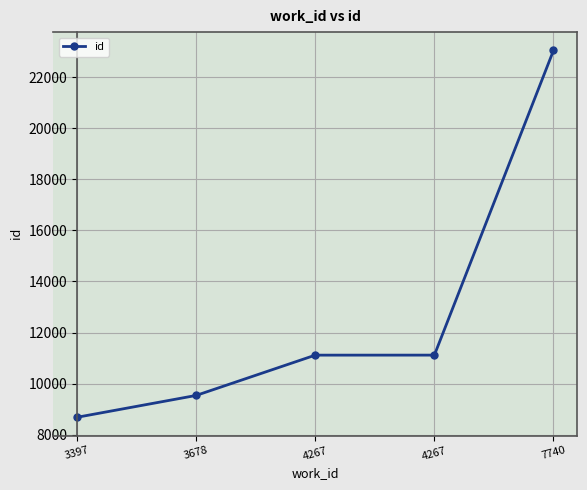

How many data points are less than 11116?

2